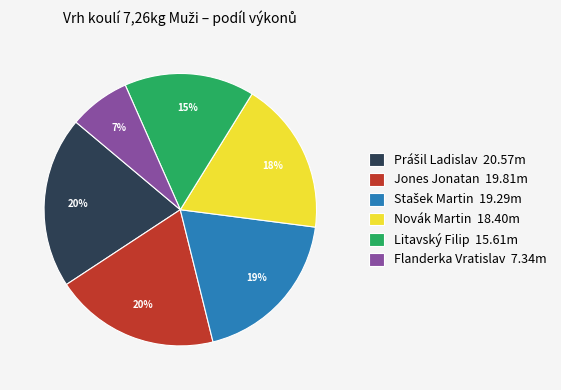

Between Litavský Filip and Jones Jonatan, which is larger?

Jones Jonatan